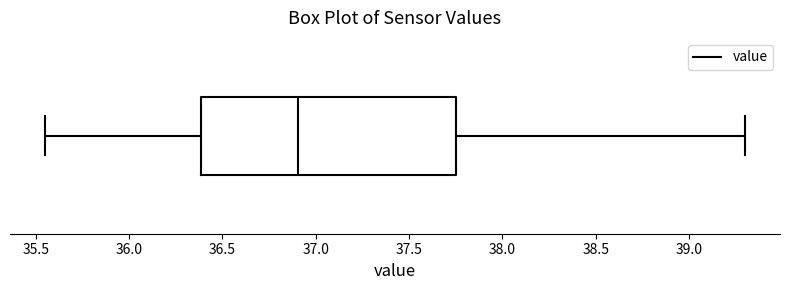

Read this box plot against the x-axis: the position of the median line, the range covered by the box, and the ends of both whiskers. The values are not printed on the chart, so give them approximately, as read against the axis.

median 36.90, box 36.40 to 37.75, whiskers 35.55 to 39.30